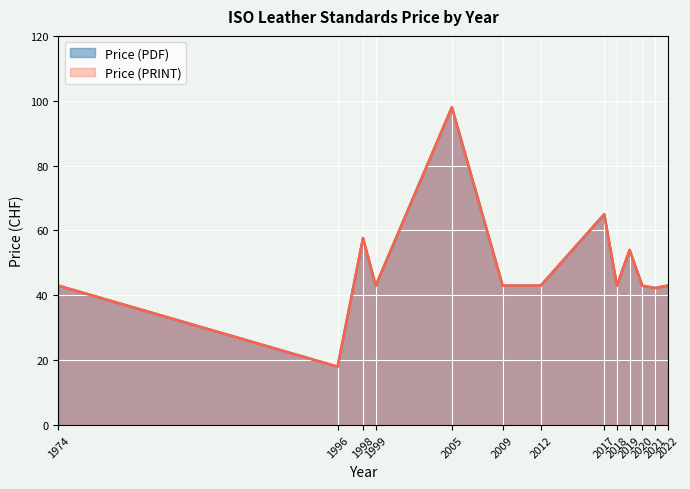

What is the total value across all series at 2005?

196